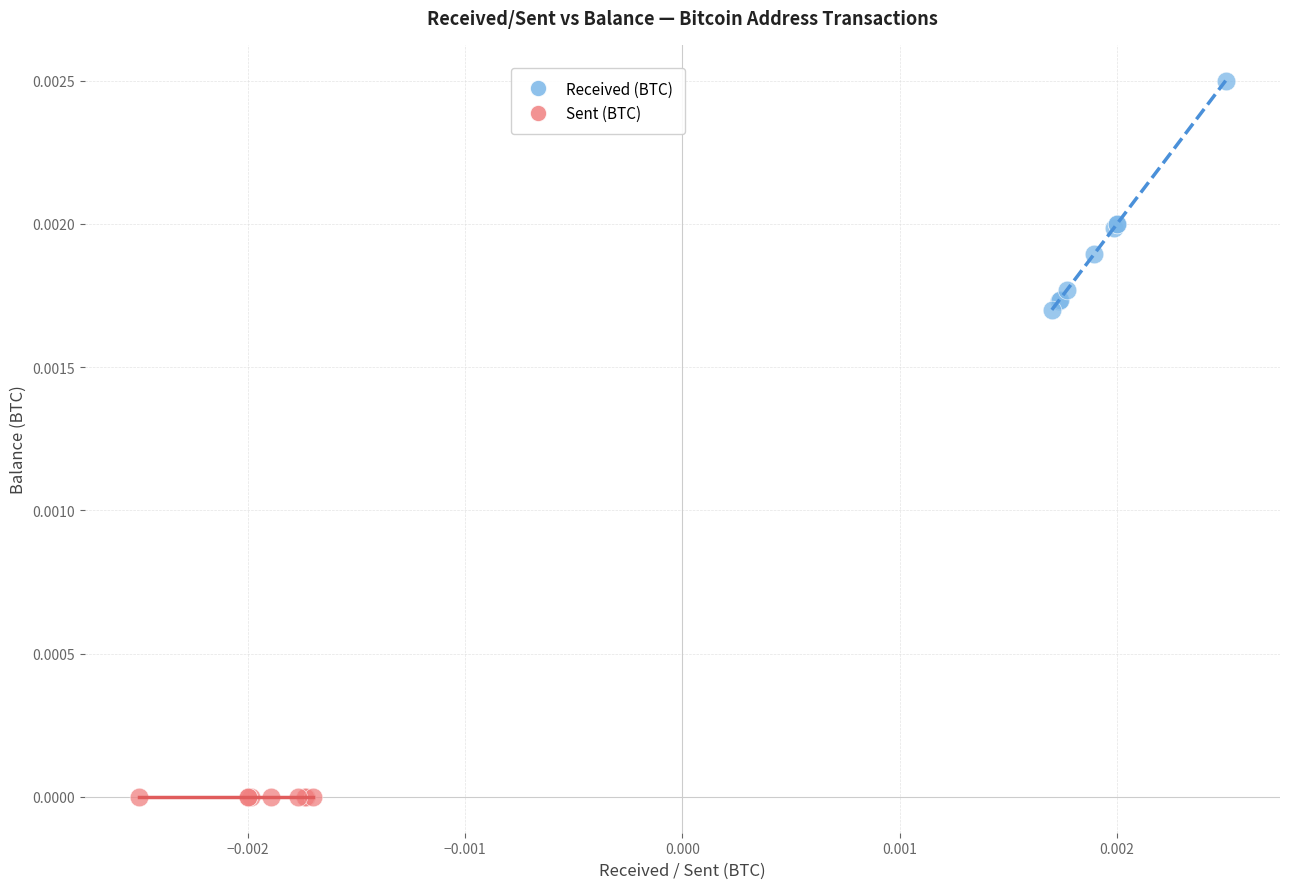

What are all the series names shown in the legend?

Received (BTC), Sent (BTC)